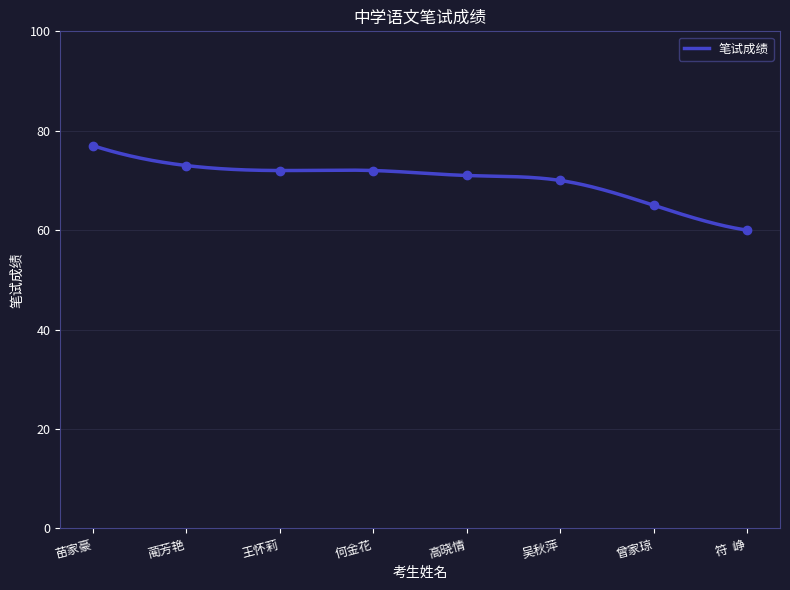

Which category has the highest value across all series?

苗家豪